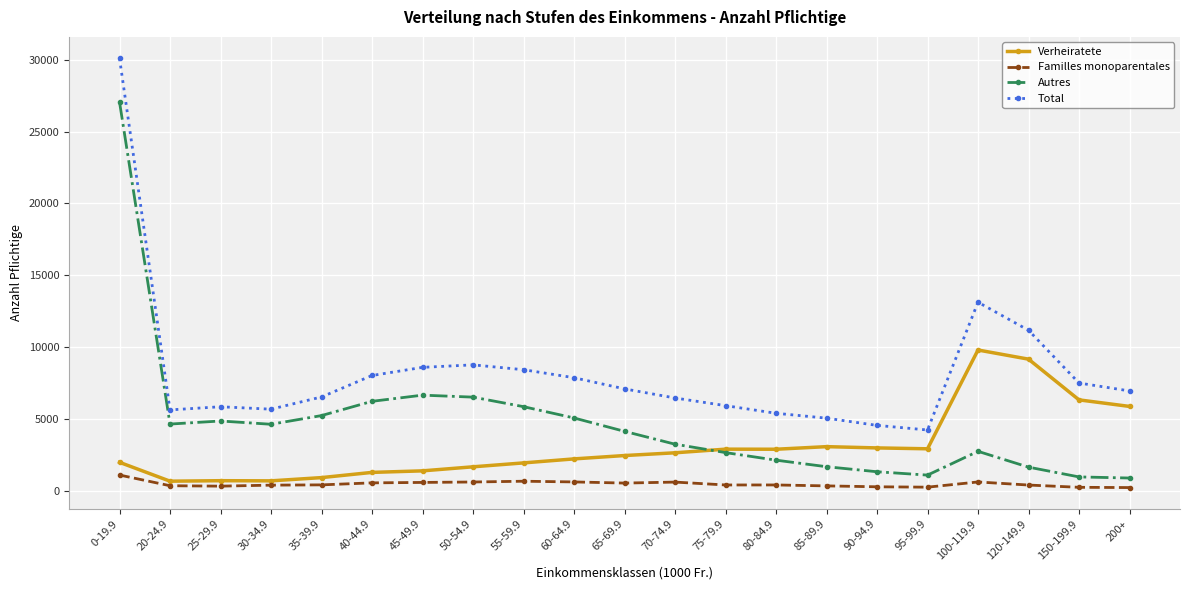

True or false: Familles monoparentales and Verheiratete cross at least once.

False